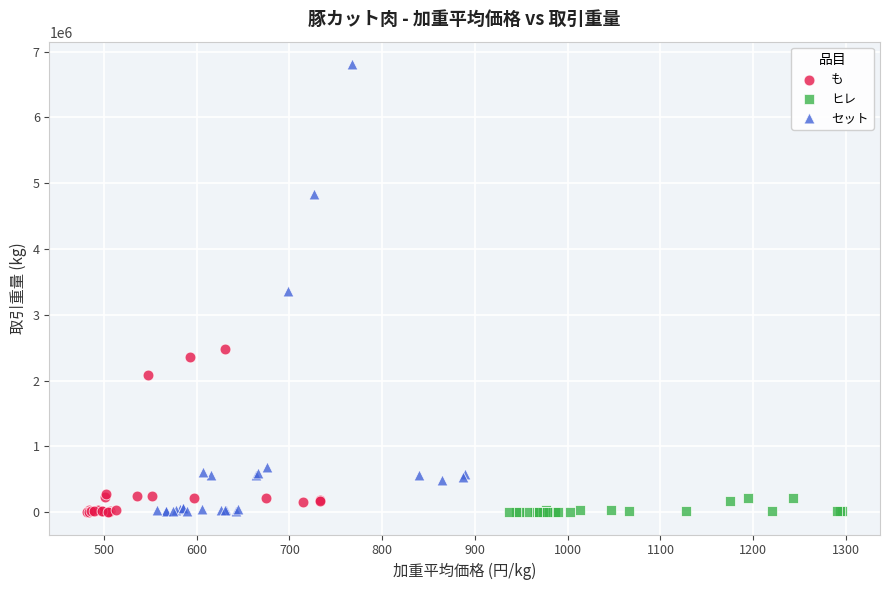

Which series has the largest Y range (max minus min)?

セット